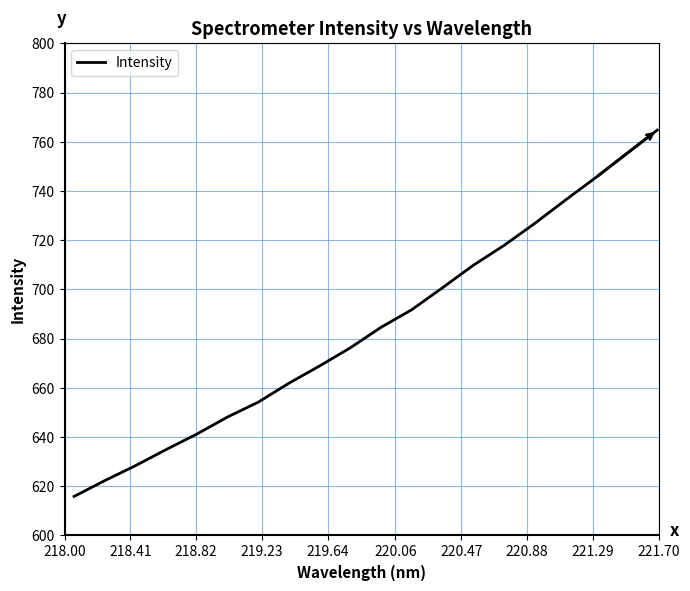

Does the chart have visible grid lines?

Yes